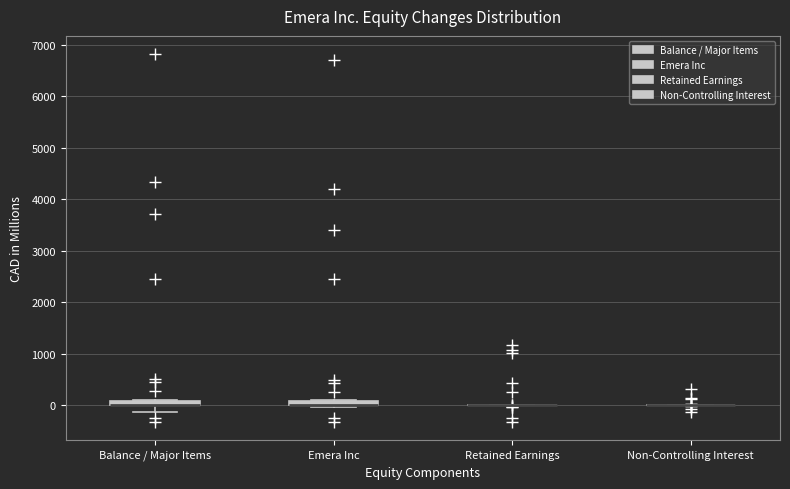

Where is the lower edge of the box for Emera Inc on the y-axis? The values are not printed on the chart, so give them approximately, as read against the axis.

0